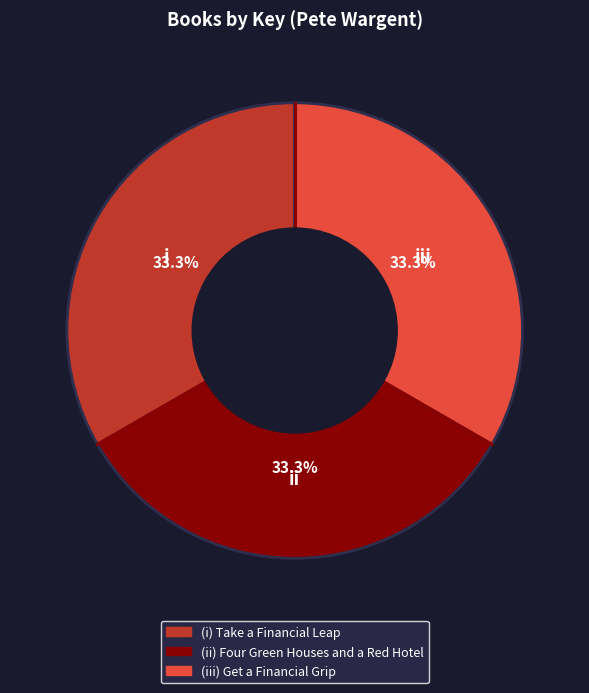

Does any single category account for the majority?

No